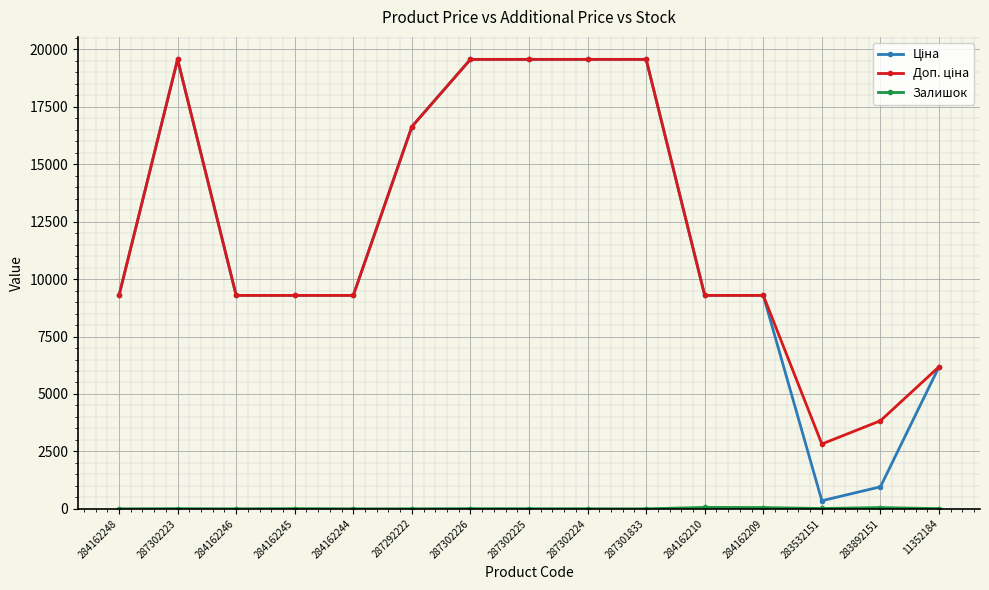

What position from the right is 284162245?

12